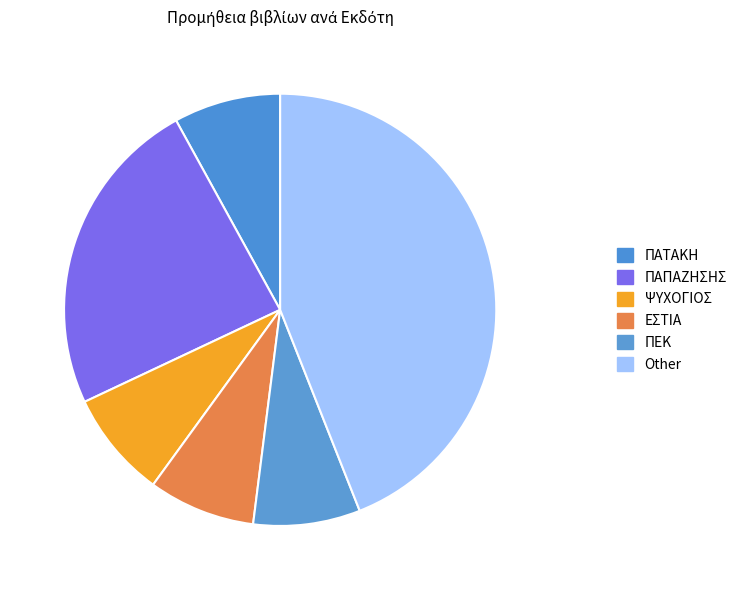

Count the number of slices in the pie.

6